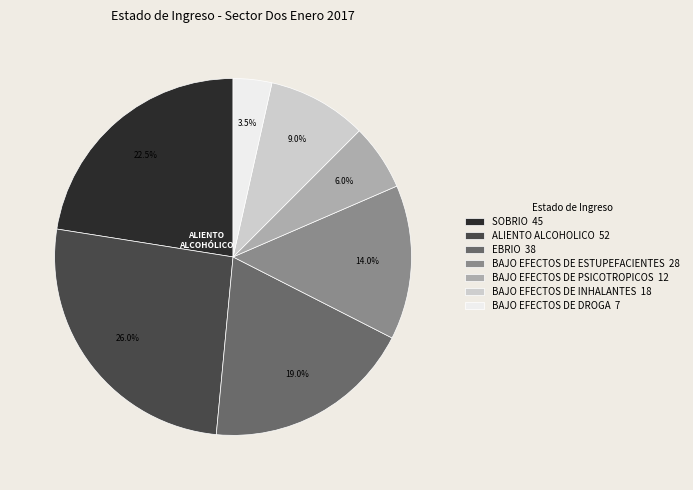

Count the number of slices in the pie.

7